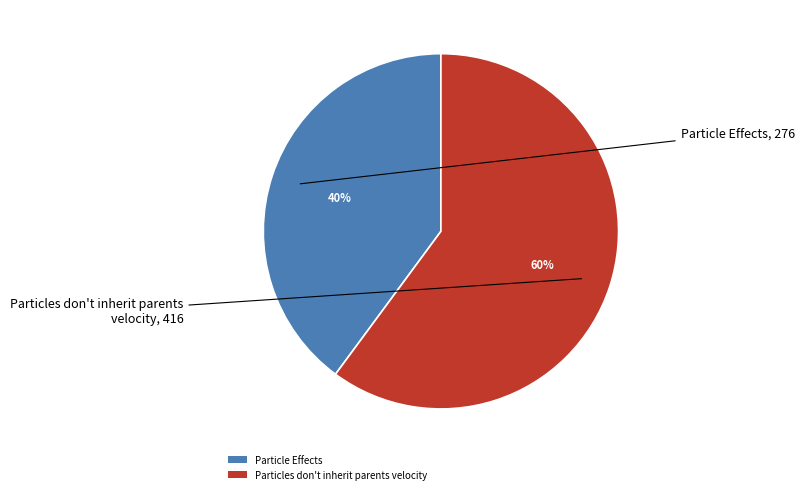

To the nearest percent, what is the average slice percentage?

50%